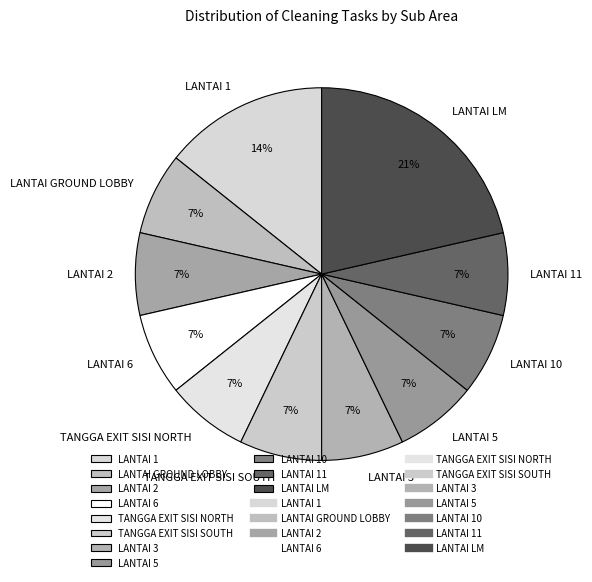

Combined, do LANTAI 2 and LANTAI GROUND LOBBY account for over 50%?

No